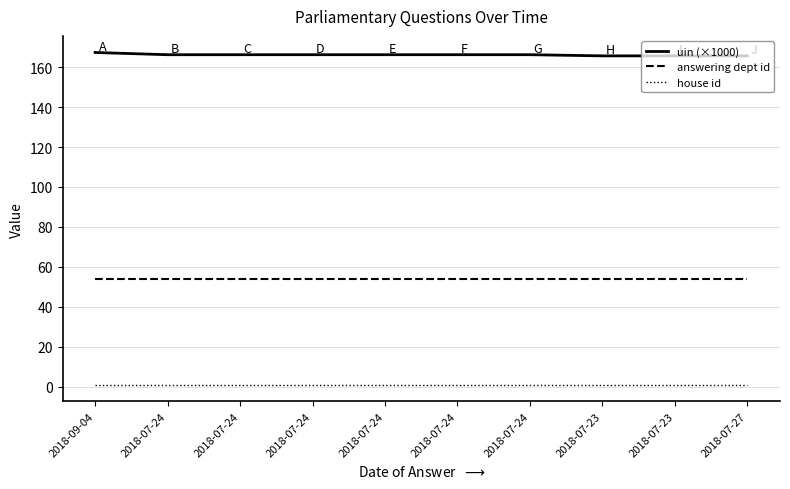

What are all the series names shown in the legend?

uin (×1000), answering dept id, house id